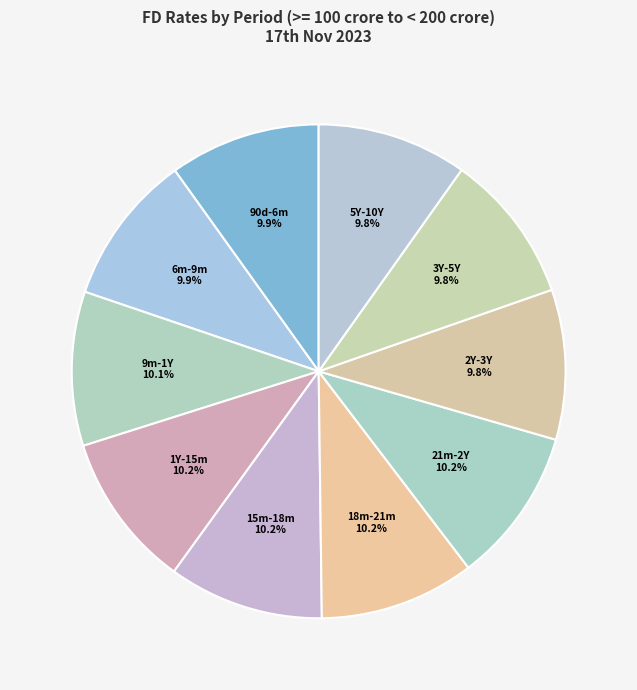

Rank the categories by value from highest to lowest.

1 Year to < 15 months, 15 months to < 18 months, 18 months to < 21 months, 21 months to 2 years, 9 months 1 day to < 1 Year, 90 days <= 6 months, 6 months 1 day <=9months, 2 year 1 day to 3 years, 3 year 1 day to 5 years, 5 year 1 day to 10 years